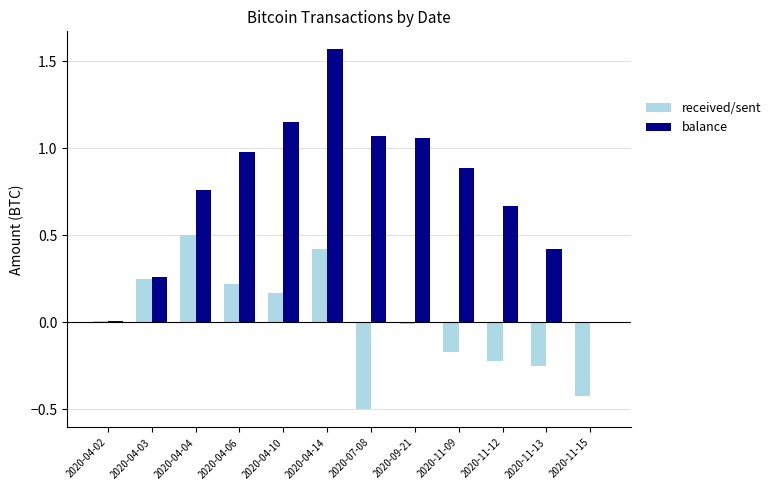

Which series changed the most between 2020-04-02 and 2020-09-21?

balance